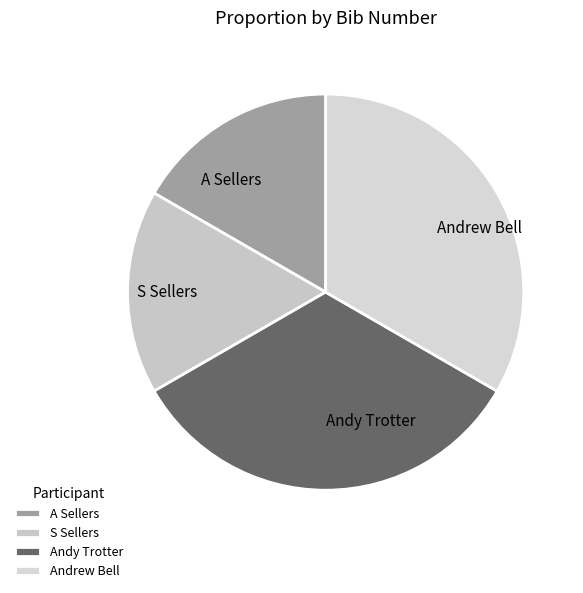

True or false: A Sellers accounts for 17% of the total.

True